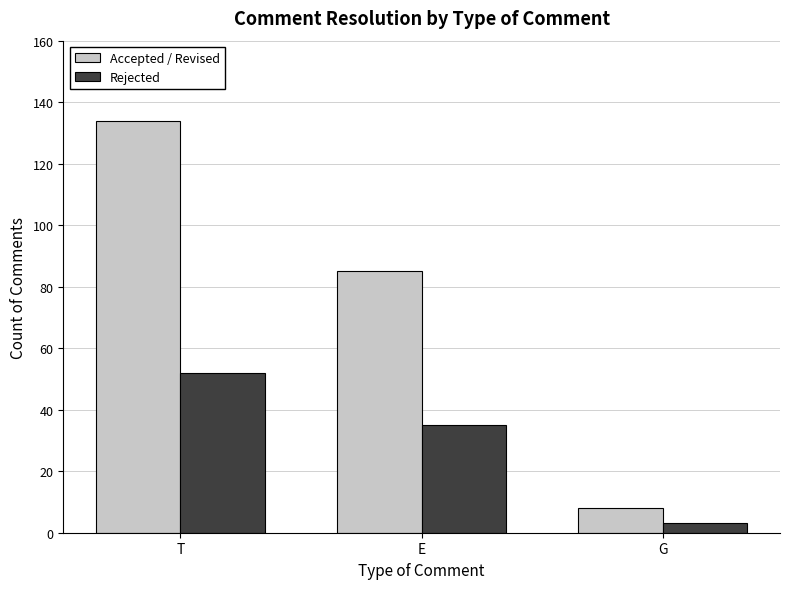

Where does the Accepted / Revised series first go above 85?

T